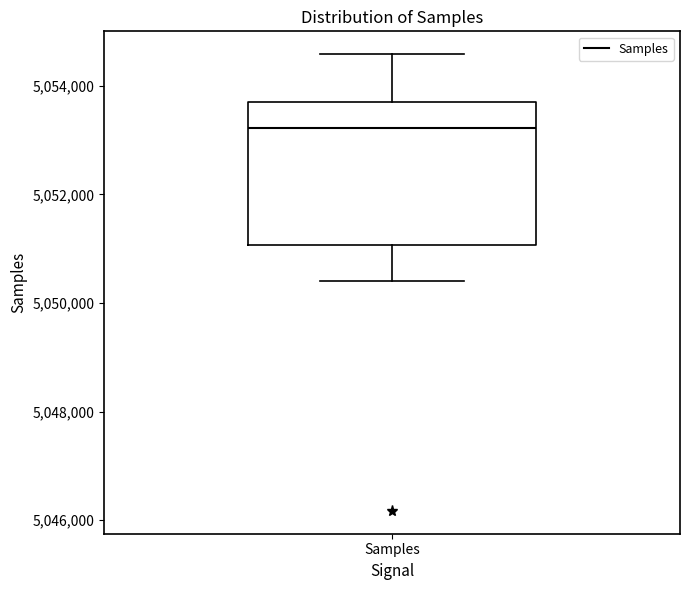

Read this box plot against the y-axis: the position of the median line, the range covered by the box, and the ends of both whiskers. The values are not printed on the chart, so give them approximately, as read against the axis.

median 5053200, box 5051000 to 5053800, whiskers 5050400 to 5054600